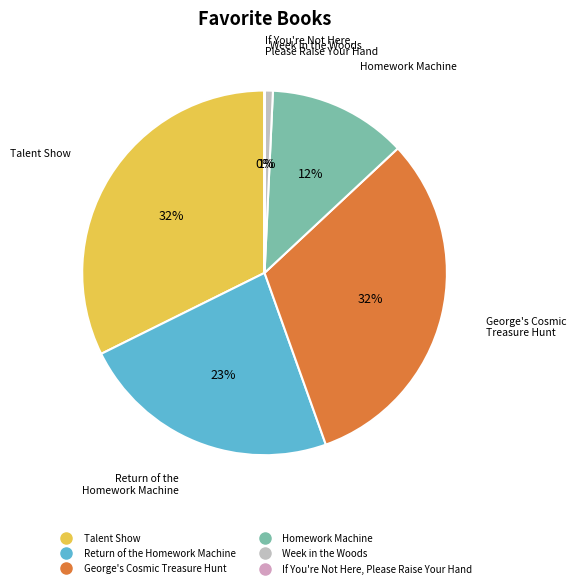

To the nearest percent, what is the difference between the largest and smallest slice percentages?

32%